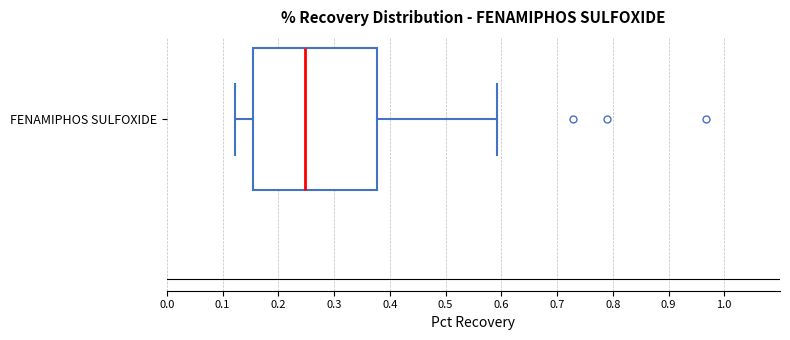

Where does the right whisker of the box for FENAMIPHOS SULFOXIDE end on the x-axis? The values are not printed on the chart, so give them approximately, as read against the axis.

0.59